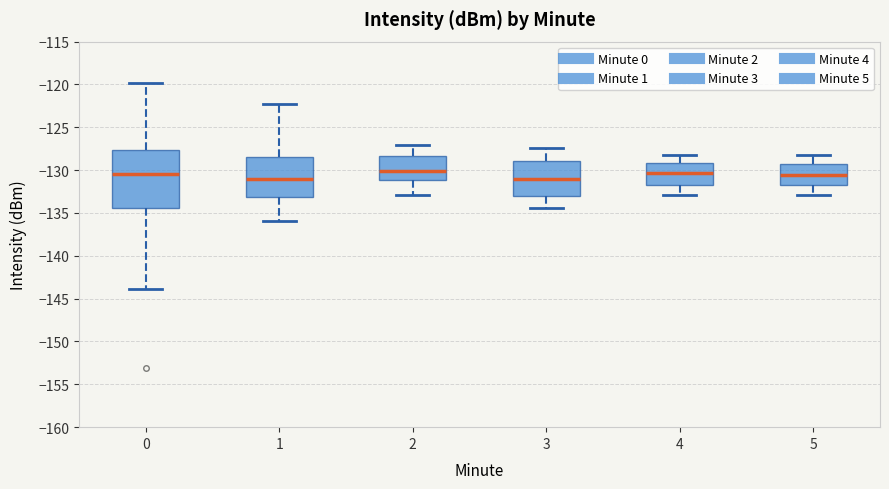

Reading left to right, transcribe this box plot: for each box, give where its median line is, the range the box spans, and where its two whiskers end, as read against the y-axis. The values are not printed on the chart, so give them approximately, as read against the axis.

0: median -130.5, box -134.5 to -127.5, whiskers -144.0 to -120.0
1: median -131.0, box -133.0 to -128.5, whiskers -136.0 to -122.0
2: median -130.0, box -131.0 to -128.5, whiskers -133.0 to -127.0
3: median -131.0, box -133.0 to -129.0, whiskers -134.5 to -127.5
4: median -130.5, box -131.5 to -129.0, whiskers -133.0 to -128.0
5: median -130.5, box -132.0 to -129.5, whiskers -133.0 to -128.0